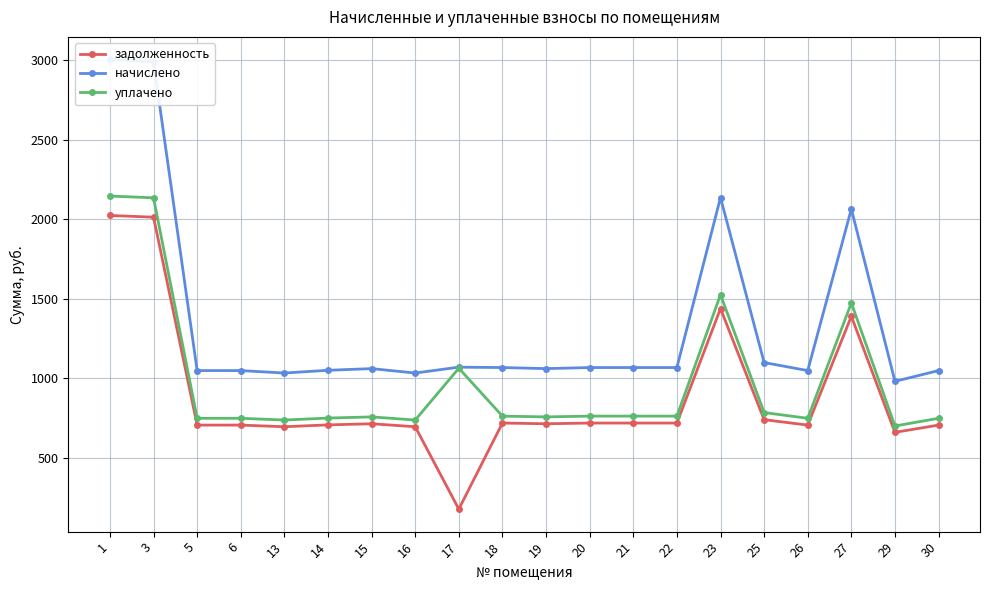

Rank the series by their maximum value, from lowest to highest.

задолженность, уплачено, начислено